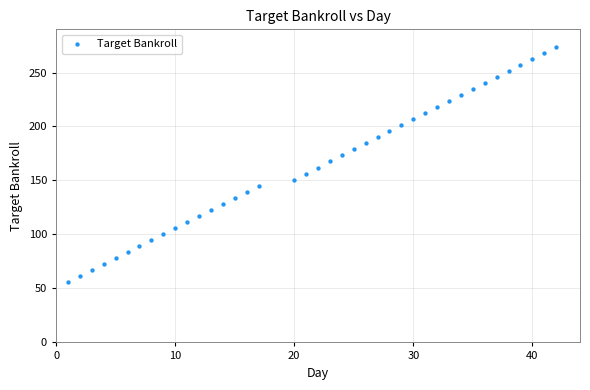

What is the range of Y values (max minus min)?

218.4